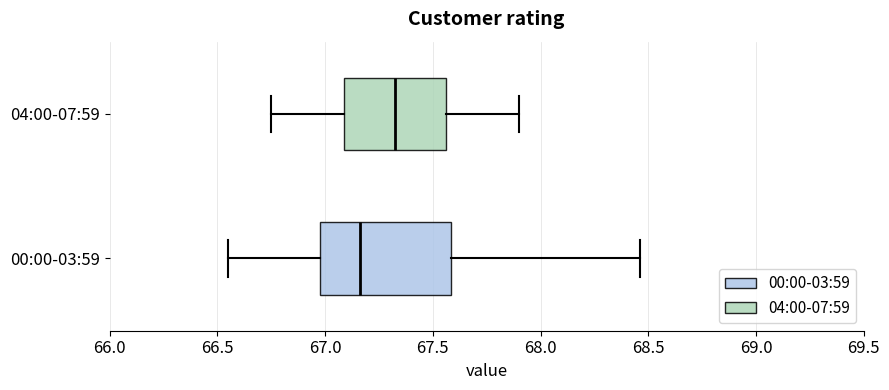

Reading bottom to top, read every box against the x-axis: the position of its median line, the range the box covers, and the ends of its whiskers. The values are not printed on the chart, so give them approximately, as read against the axis.

00:00-03:59: median 67.15, box 67.00 to 67.60, whiskers 66.55 to 68.45
04:00-07:59: median 67.35, box 67.10 to 67.55, whiskers 66.75 to 67.90